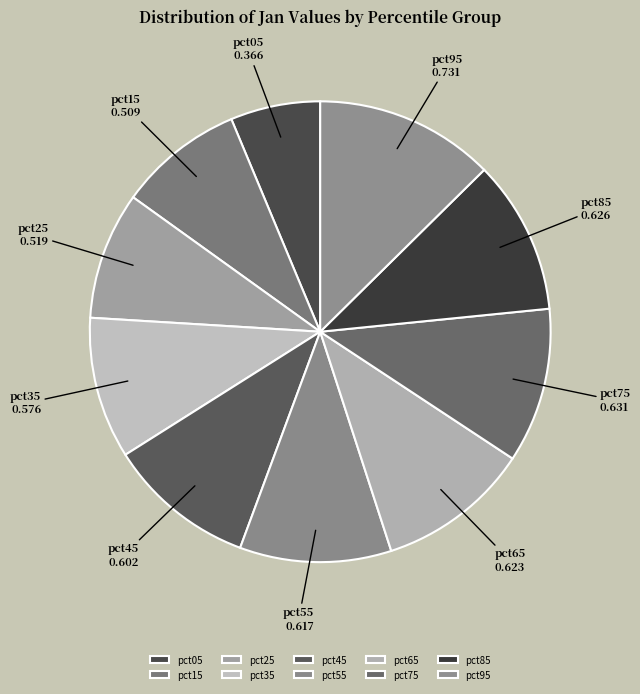

Do pct05 and pct45 together represent more than half of the pie?

No